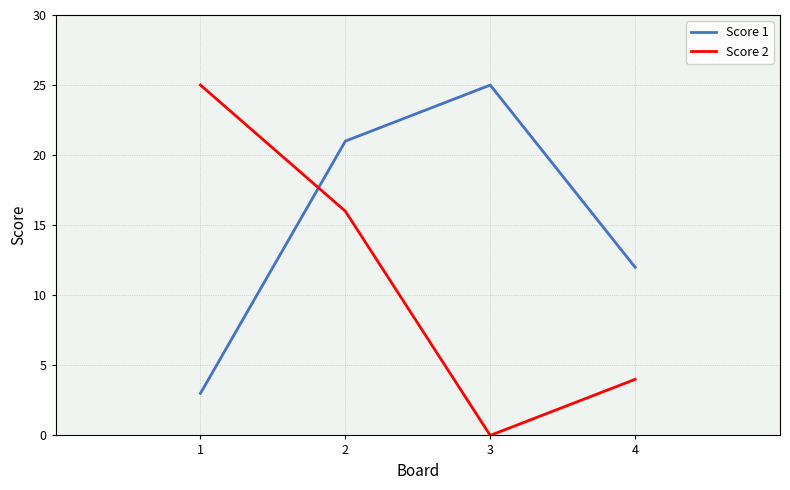

Where is the first local minimum for Score 2?

3